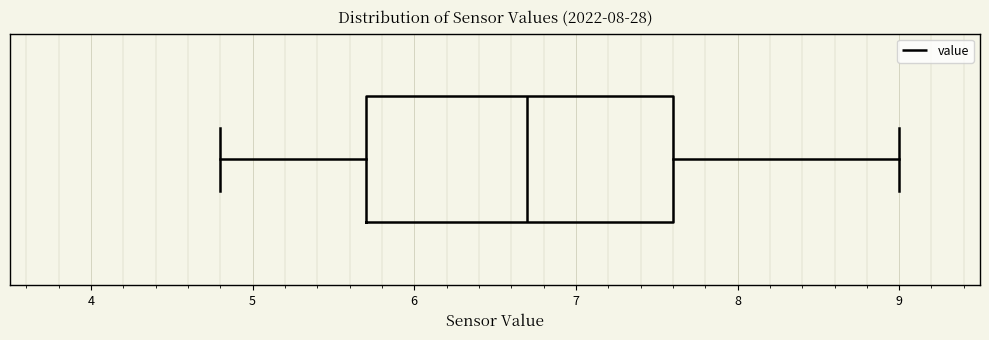

Read this box plot against the x-axis: the position of the median line, the range covered by the box, and the ends of both whiskers. The values are not printed on the chart, so give them approximately, as read against the axis.

median 6.7, box 5.7 to 7.6, whiskers 4.8 to 9.0